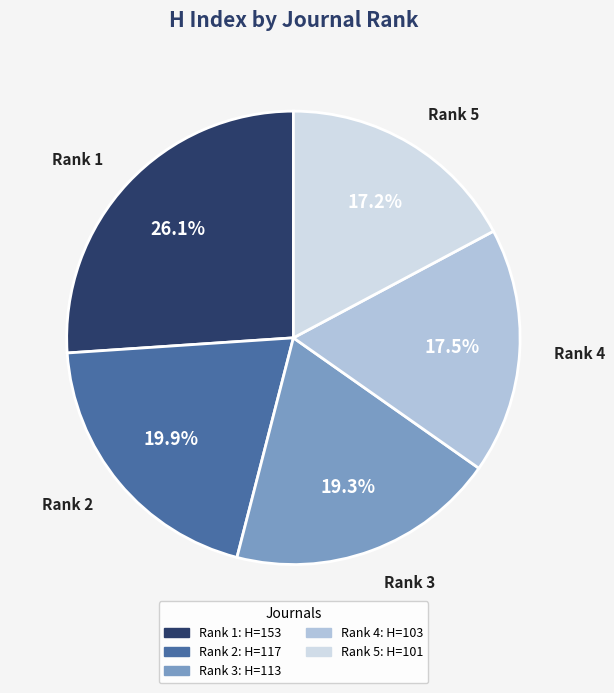

What is the total percentage of Rank 3 and Rank 4?

36.8%